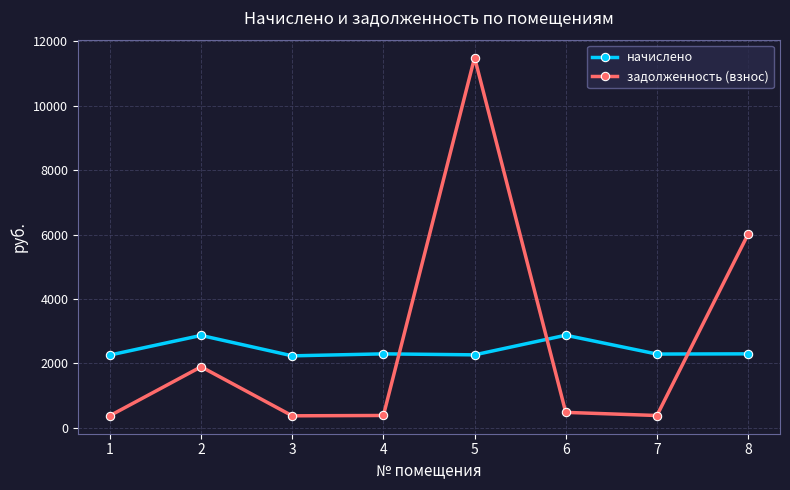

True or false: задолженность (взнос) and начислено intersect in this chart.

True